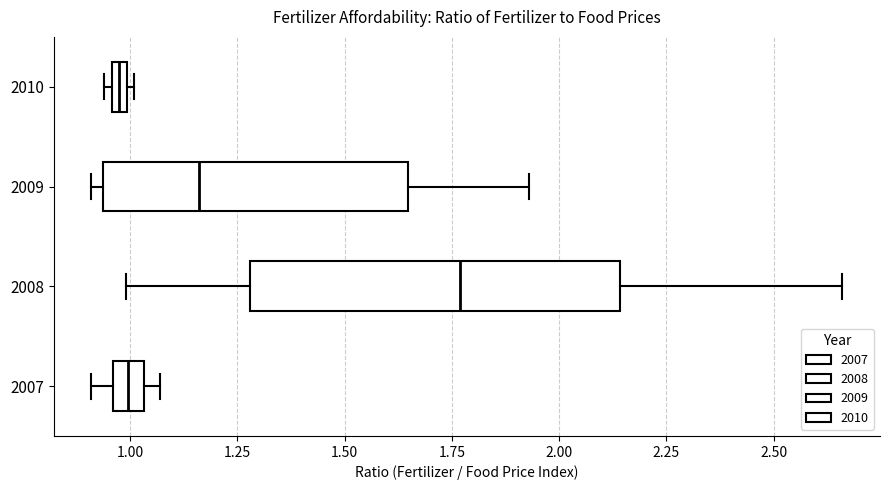

Which box's median line is the furthest to the right?

2008